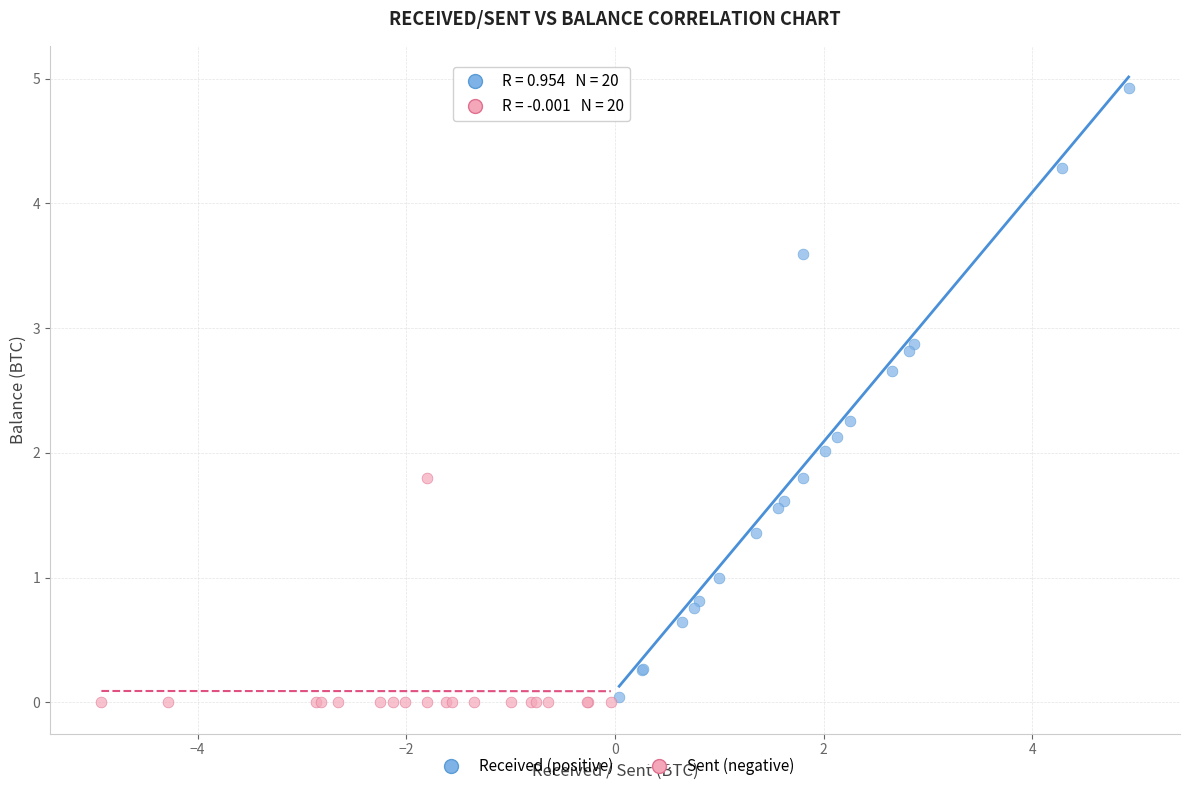

Which series has the widest spread of Y values?

Received (positive)